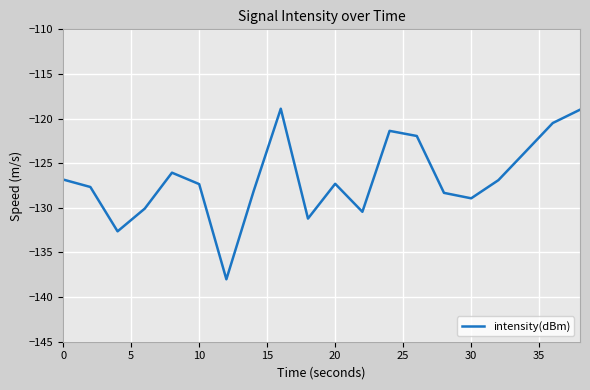

What is the difference between the maximum and minimum values?

19.1